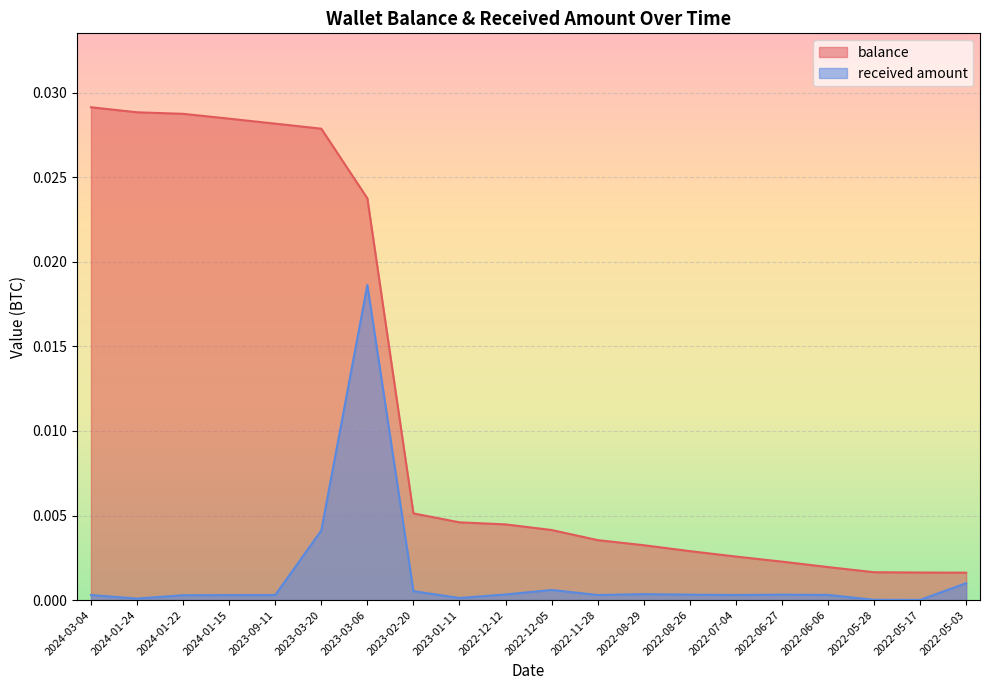

Which series has the widest spread of values?

balance